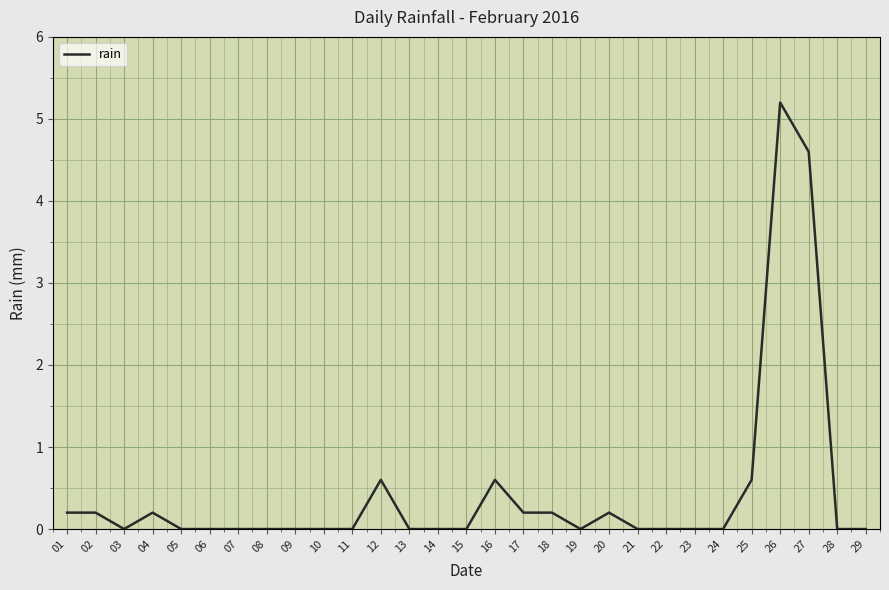

Which has a higher value, 27 or 02?

27